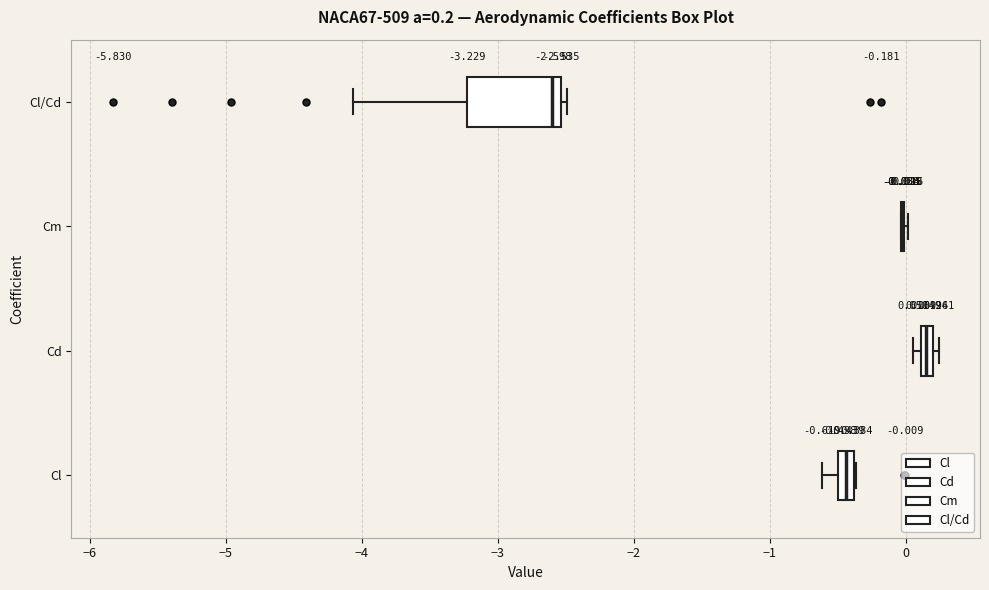

Which box is the widest, from its left edge to its right edge?

Cl/Cd